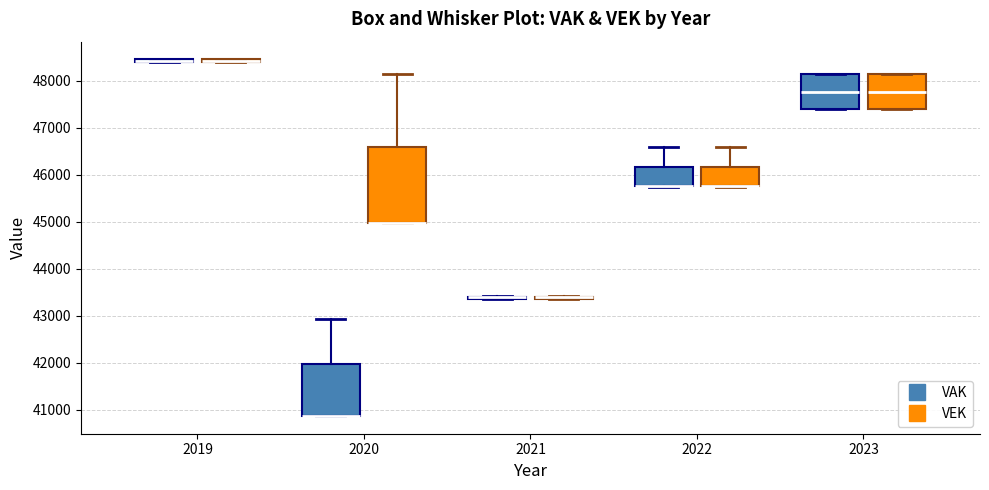

Reading left to right, transcribe this box plot: for each box, give where its median line is, the range the box spans, and where its two whiskers end, as read against the y-axis. The values are not printed on the chart, so give them approximately, as read against the axis.

2019 (VAK): box collapsed to a line at 48400, whiskers 48400 to 48500
2019 (VEK): box collapsed to a line at 48400, whiskers 48400 to 48500
2020 (VAK): median 40900 (drawn on the box's lower edge), box 40900 to 42000, whiskers 40900 to 42900
2020 (VEK): median 45000 (drawn on the box's lower edge), box 45000 to 46600, whiskers 45000 to 48100
2021 (VAK): box collapsed to a line at 43400, whiskers 43400 to 43400
2021 (VEK): box collapsed to a line at 43400, whiskers 43400 to 43400
2022 (VAK): median 45800 (drawn on the box's lower edge), box 45800 to 46200, whiskers 45700 to 46600
2022 (VEK): median 45800 (drawn on the box's lower edge), box 45800 to 46200, whiskers 45700 to 46600
2023 (VAK): median 47800, box 47400 to 48100, whiskers 47400 to 48100
2023 (VEK): median 47800, box 47400 to 48100, whiskers 47400 to 48100